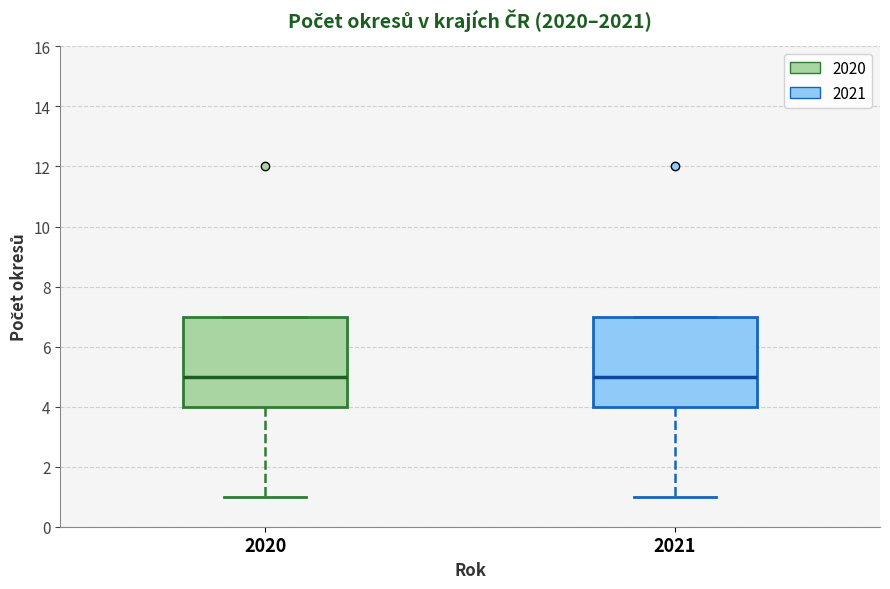

Reading left to right, read every box against the y-axis: the position of its median line, the range the box covers, and the ends of its whiskers. The values are not printed on the chart, so give them approximately, as read against the axis.

2020: median 5, box 4 to 7, whiskers 1 to 7
2021: median 5, box 4 to 7, whiskers 1 to 7